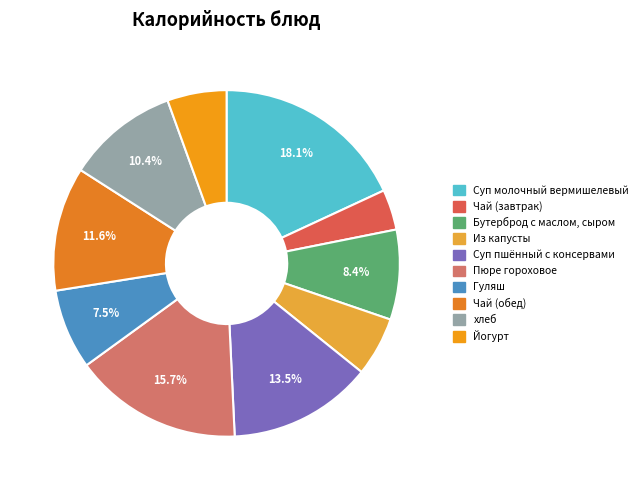

Count the number of slices in the pie.

10